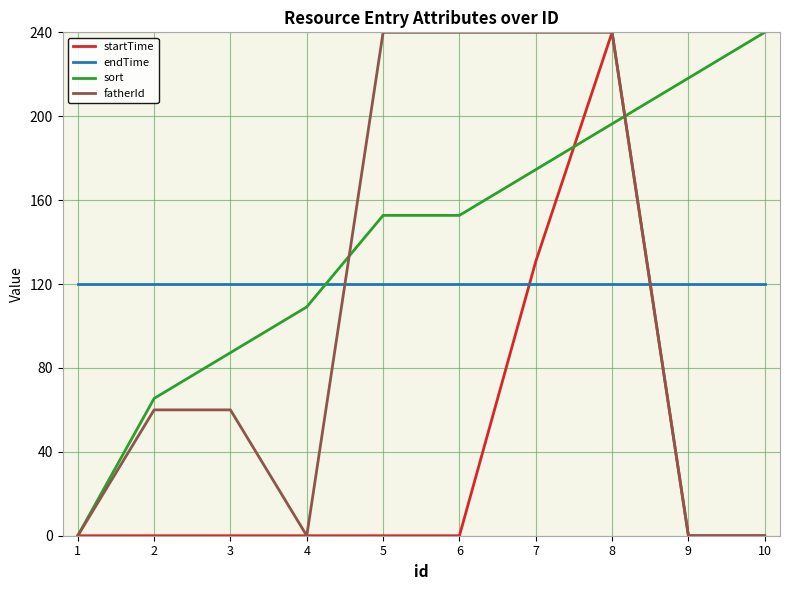

True or false: endTime and startTime cross at least once.

True